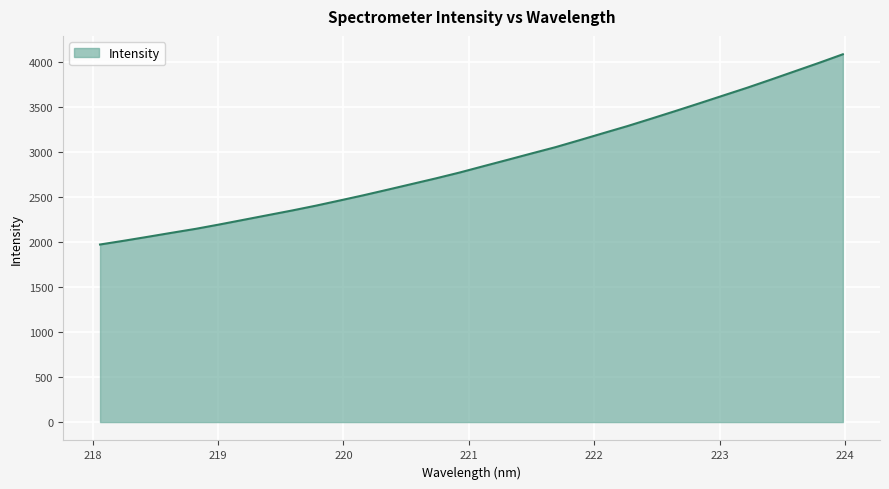

True or false: there are more than 0 points higher than both neighbors.

False